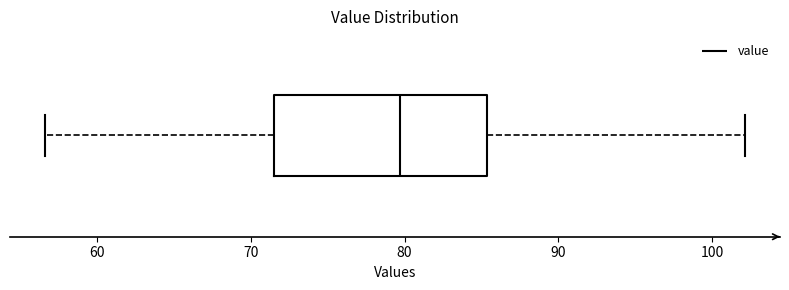

Transcribe this box plot: give where the median line is, the range the box spans, and where the two whiskers end, as read against the x-axis. The values are not printed on the chart, so give them approximately, as read against the axis.

median 80, box 72 to 85, whiskers 57 to 102